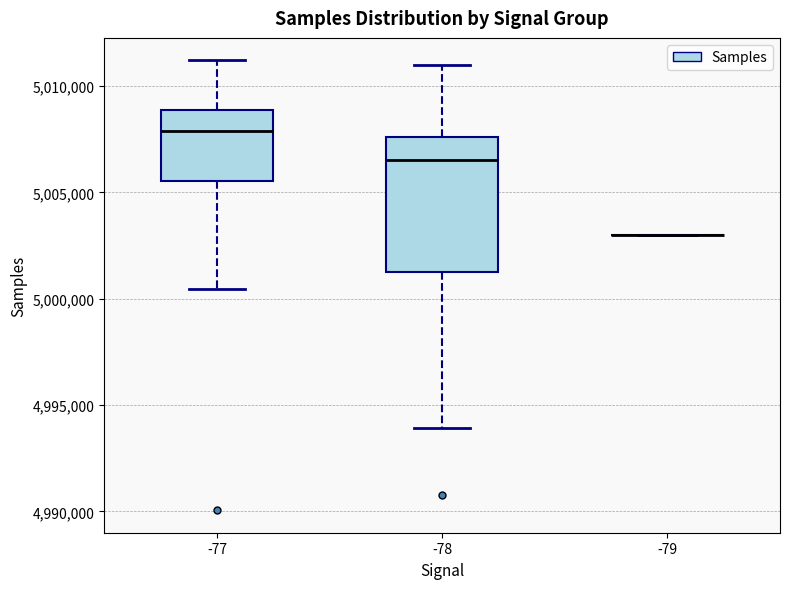

Which box is the tallest, from its lower edge to its upper edge?

-78